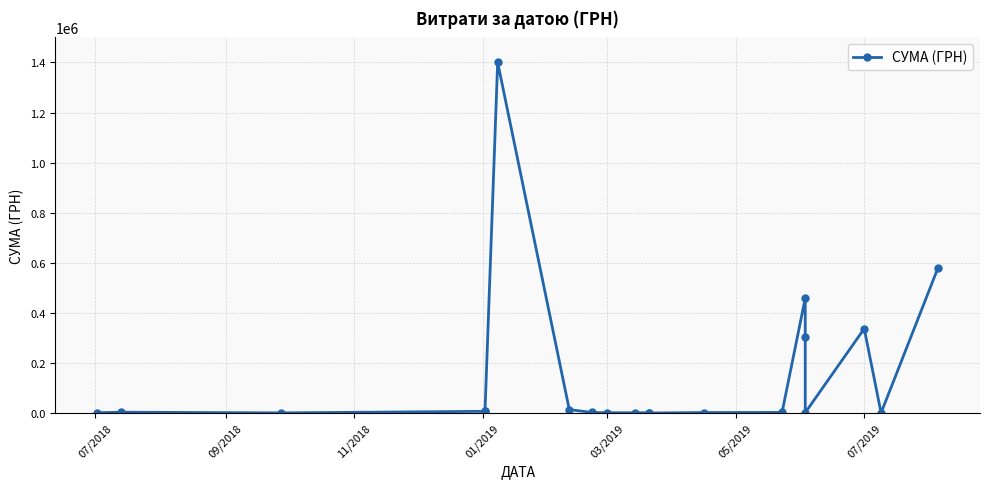

Reading right to left, list all the values displayed in this chart.

579339.7	463.7	336999.6	1500.0	303278.6	458968.5	2450.0	1980.0	210.8	1088.0	1071.0	1168.8	2193.5	13660.4	1400609.4	8967.0	6863.2	660.0	3330.0	1284.0